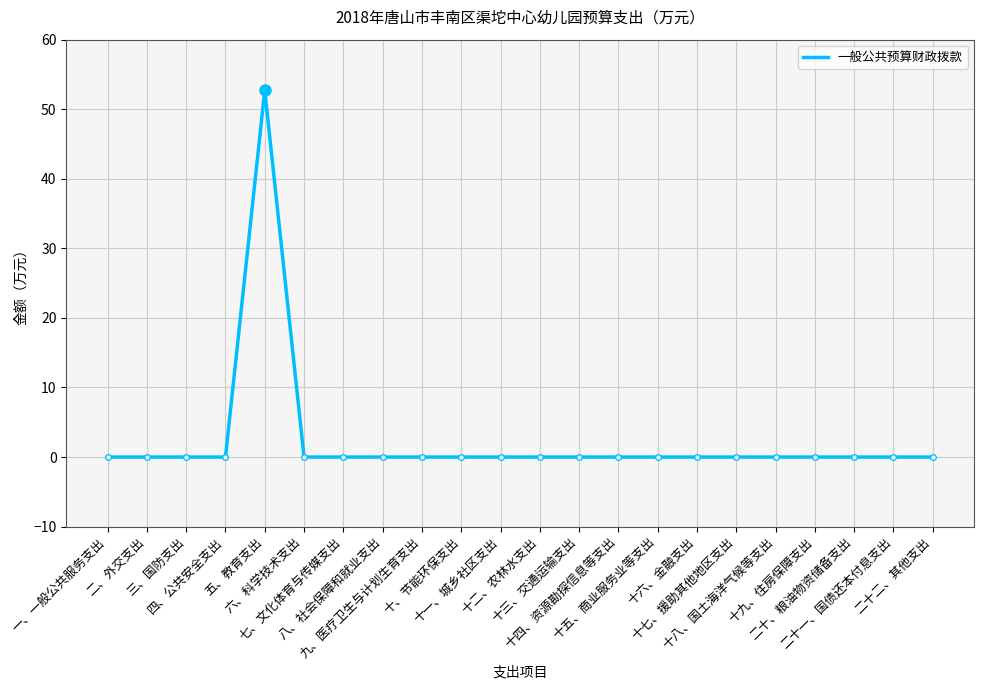

Reading left to right, transcribe all the data shown in this chart.

一、一般公共服务支出=0.0	二、外交支出=0.0	三、国防支出=0.0	四、公共安全支出=0.0	五、教育支出=52.7	六、科学技术支出=0.0	七、文化体育与传媒支出=0.0	八、社会保障和就业支出=0.0	九、医疗卫生与计划生育支出=0.0	十、节能环保支出=0.0	十一、城乡社区支出=0.0	十二、农林水支出=0.0	十三、交通运输支出=0.0	十四、资源勘探信息等支出=0.0	十五、商业服务业等支出=0.0	十六、金融支出=0.0	十七、援助其他地区支出=0.0	十八、国土海洋气候等支出=0.0	十九、住房保障支出=0.0	二十、粮油物资储备支出=0.0	二十一、国债还本付息支出=0.0	二十二、其他支出=0.0